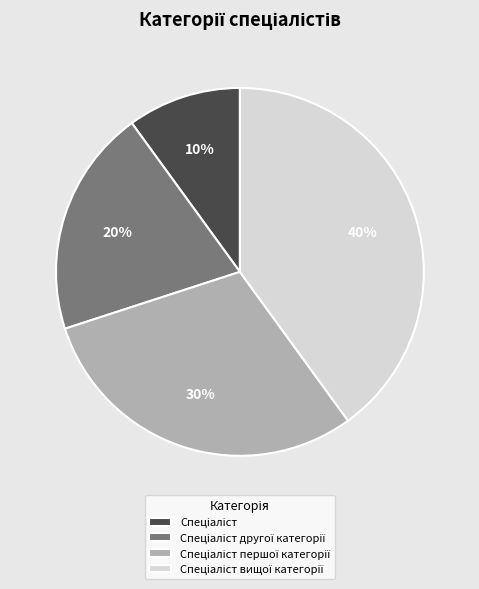

Is there any slice that represents more than half of the pie?

No